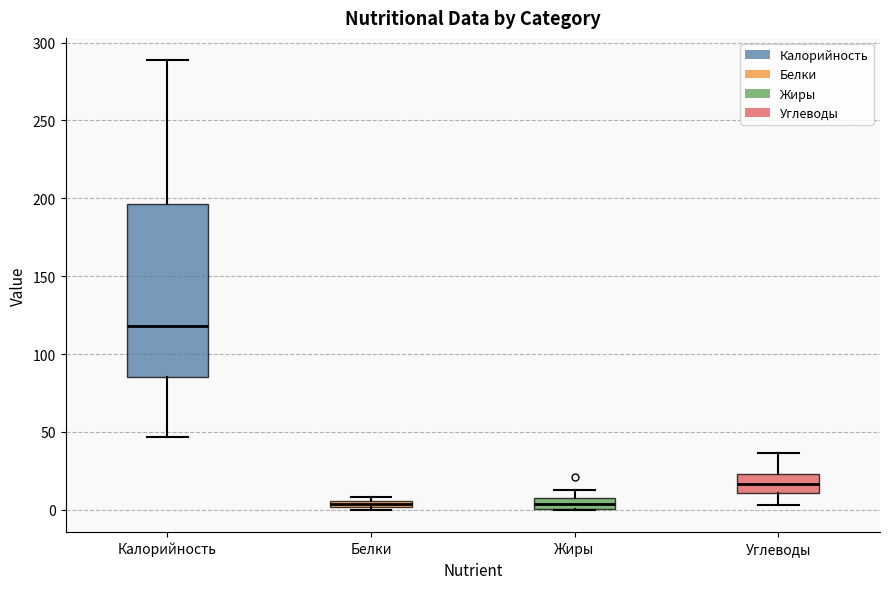

Which box is the tallest, from its lower edge to its upper edge?

Калорийность